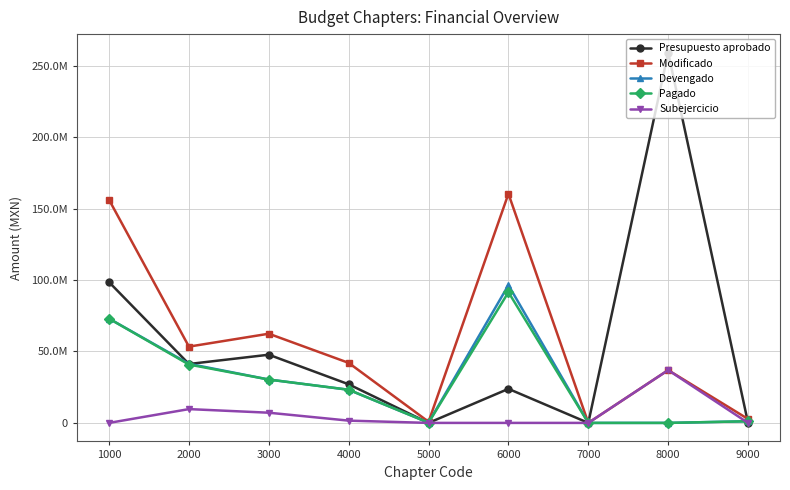

Where is Pagado nearest to the value 45736840?

2000